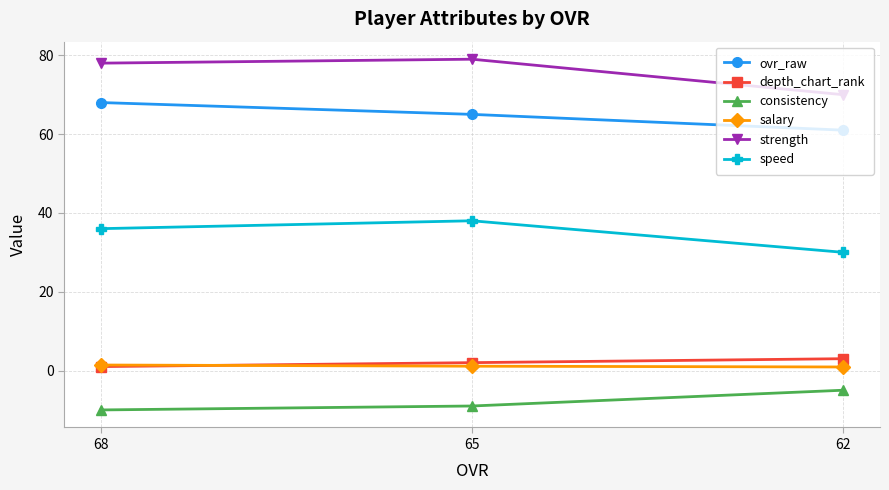

Where does the salary series first go above 1?

68